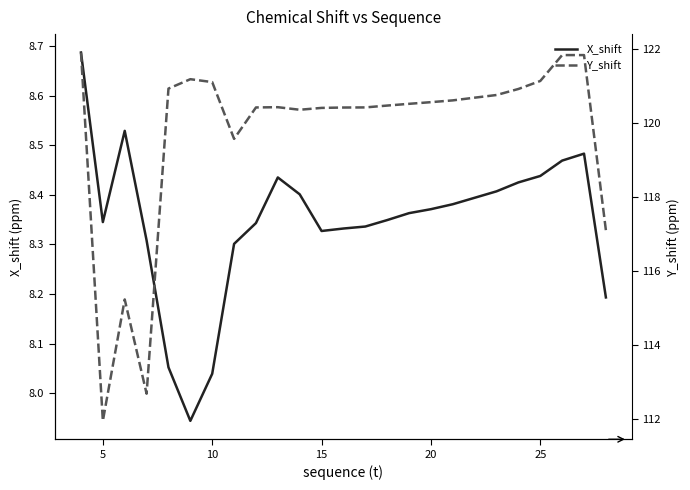

True or false: Y_shift has a value of 121.2 at 25.

True